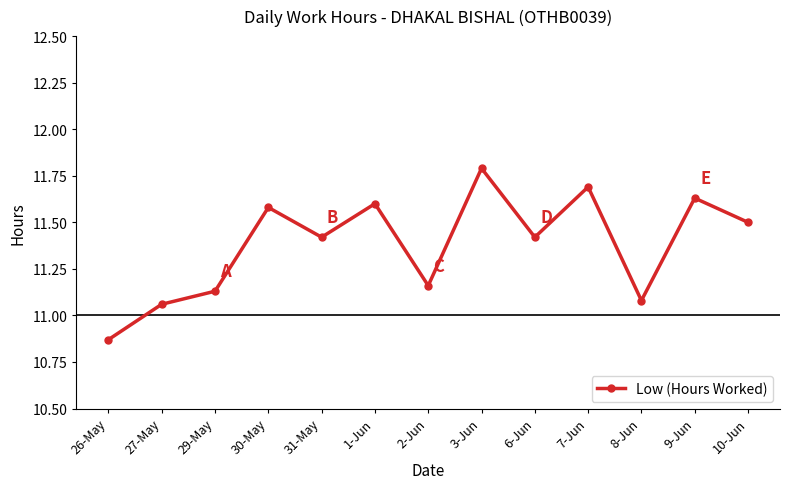

Where is the first local maximum?

30-May